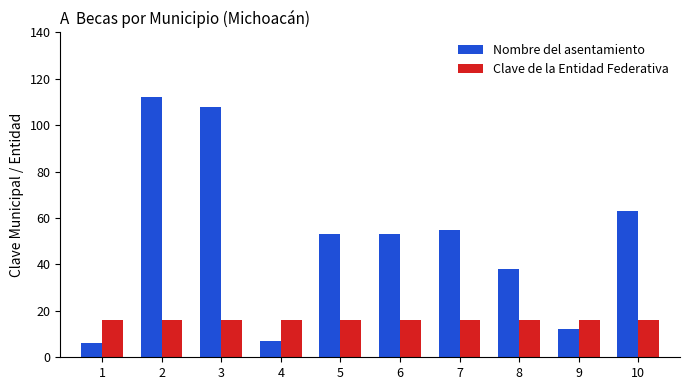

The value of Nombre del asentamiento at 8 is 38. True or false?

True